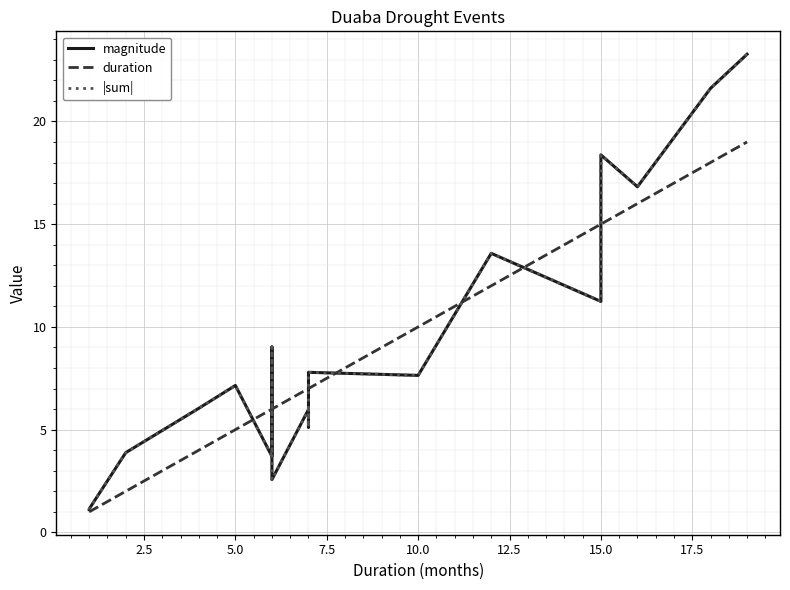

What is the difference between the maximum and minimum values in the duration series?

18.0